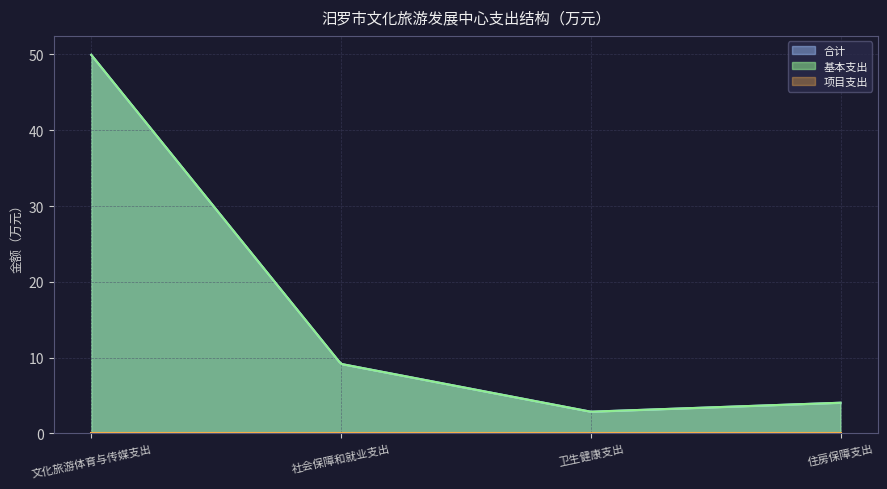

List the series in order of their peak value, lowest first.

项目支出, 合计, 基本支出